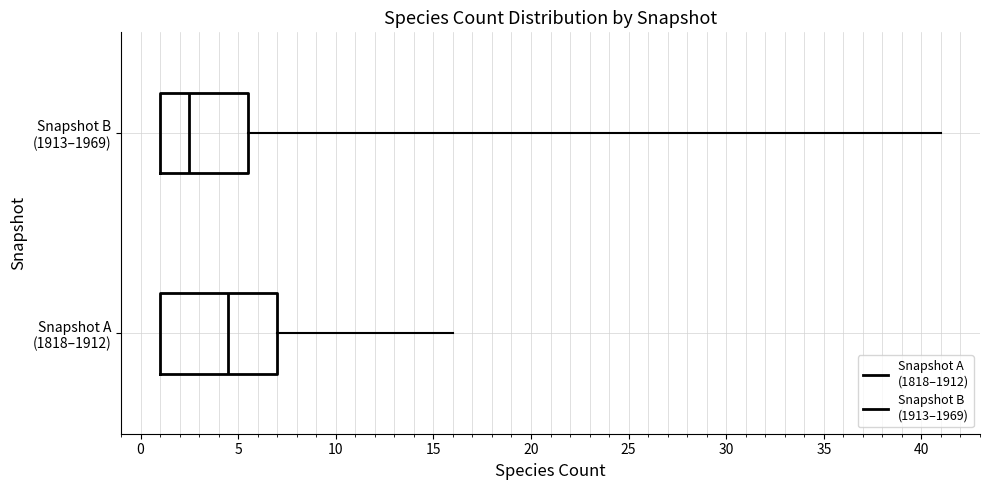

Reading bottom to top, transcribe this box plot: for each box, give where its median line is, the range the box spans, and where its two whiskers end, as read against the x-axis. The values are not printed on the chart, so give them approximately, as read against the axis.

Snapshot A (1818–1912): median 4.5, box 1.0 to 7.0, whiskers 1.0 to 16.0
Snapshot B (1913–1969): median 2.5, box 1.0 to 5.5, whiskers 1.0 to 41.0